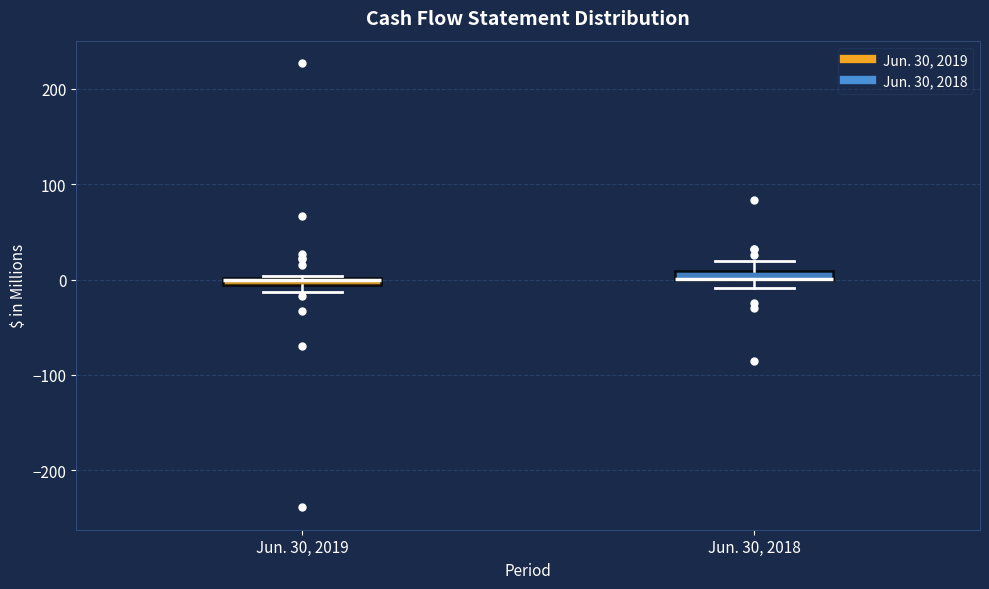

Where does the upper whisker of the box for Jun. 30, 2018 end on the y-axis? The values are not printed on the chart, so give them approximately, as read against the axis.

20